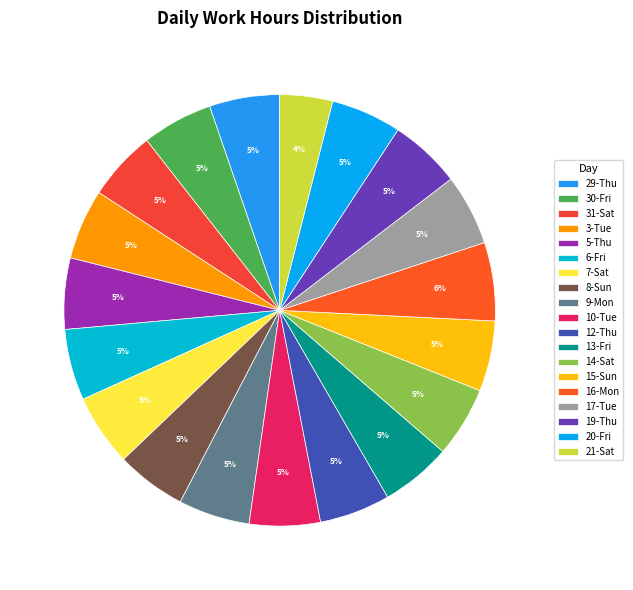

How many segments does this pie chart have?

19